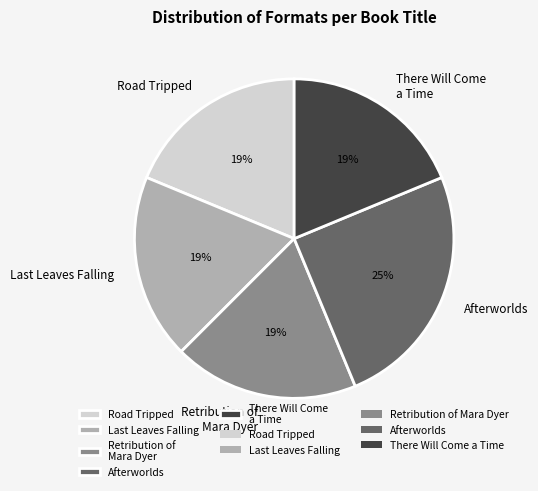

Is there any slice that represents more than half of the pie?

No